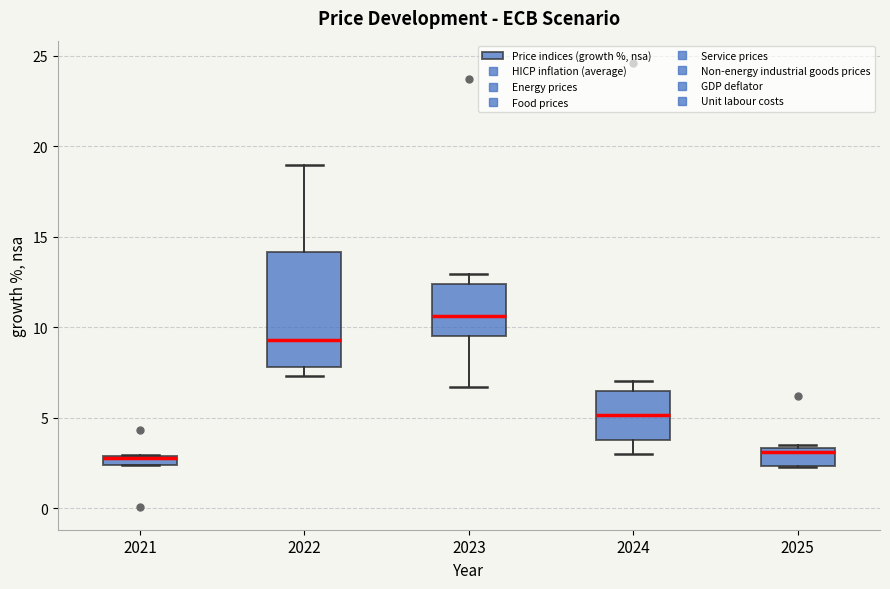

Comparing the boxes themselves (not the whiskers), which one is the tallest?

2022